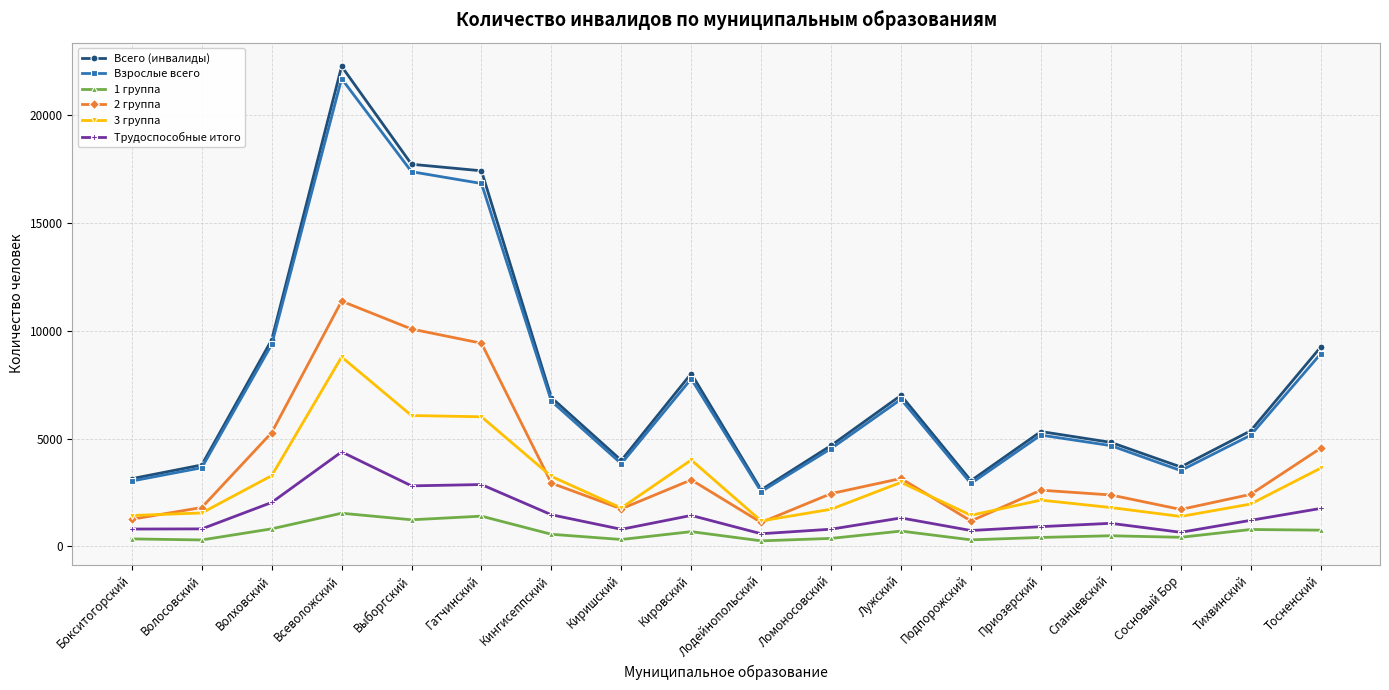

Is it true that Всего (инвалиды) equals 10941 at Кировский?

False